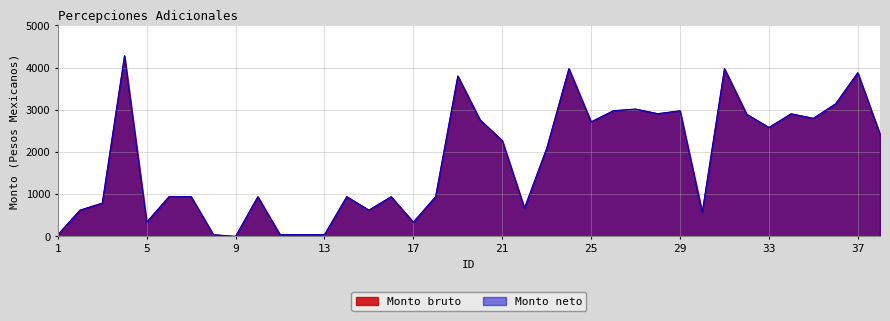

What is the difference between the second highest and minimum values in the Monto bruto series?

3975.8